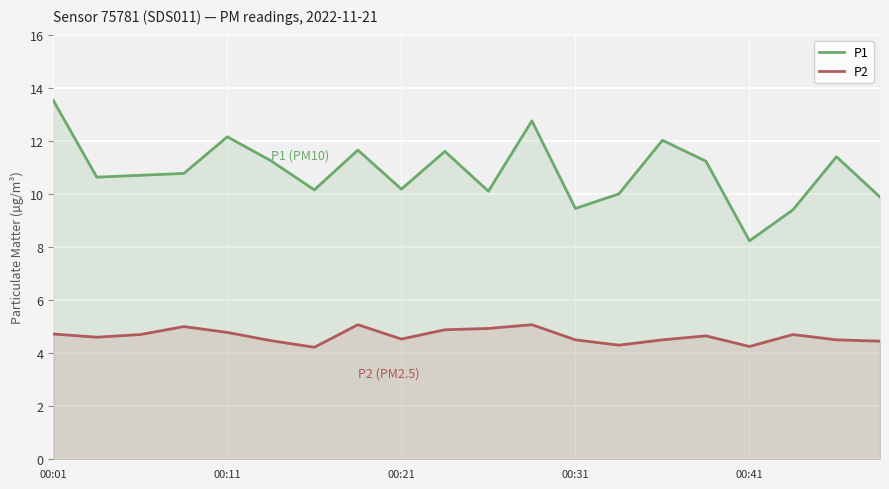

True or false: P1 has more than 2 points higher than both neighbors.

True